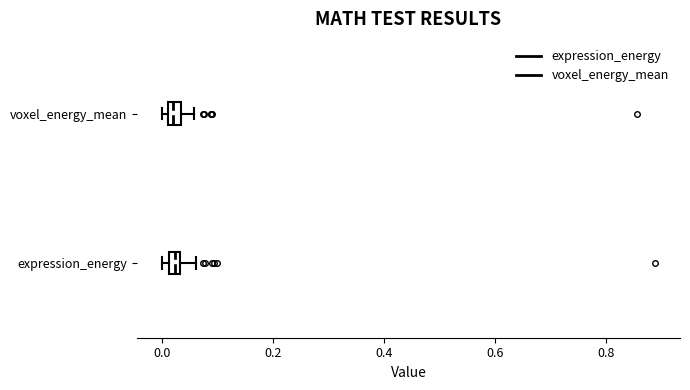

Where does the right whisker of the box for expression_energy end on the x-axis? The values are not printed on the chart, so give them approximately, as read against the axis.

0.06